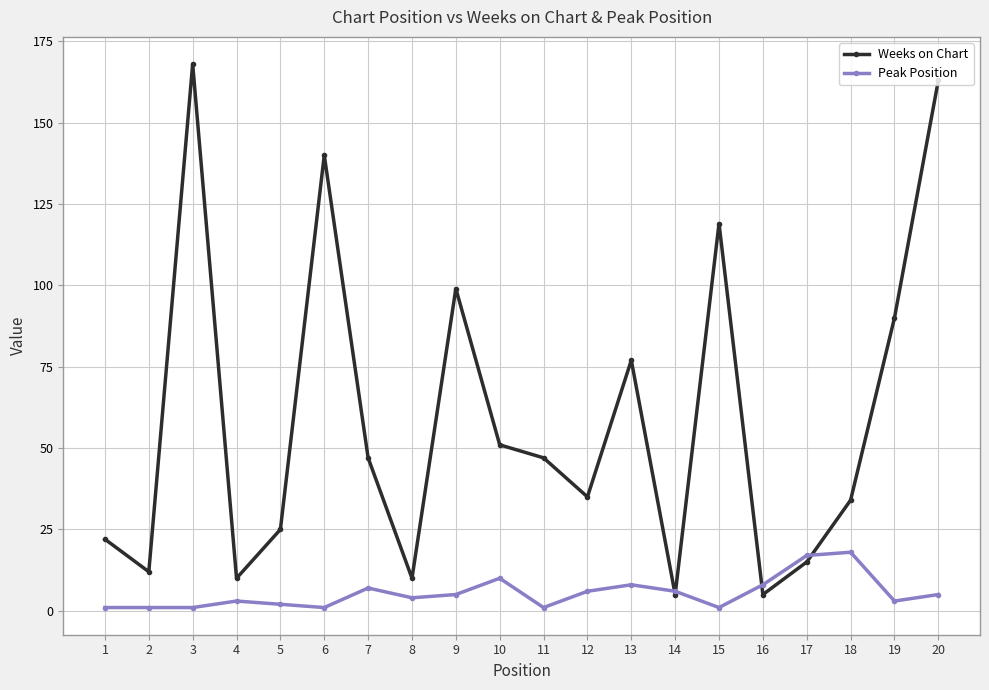

What is the maximum value for Weeks on Chart?

168